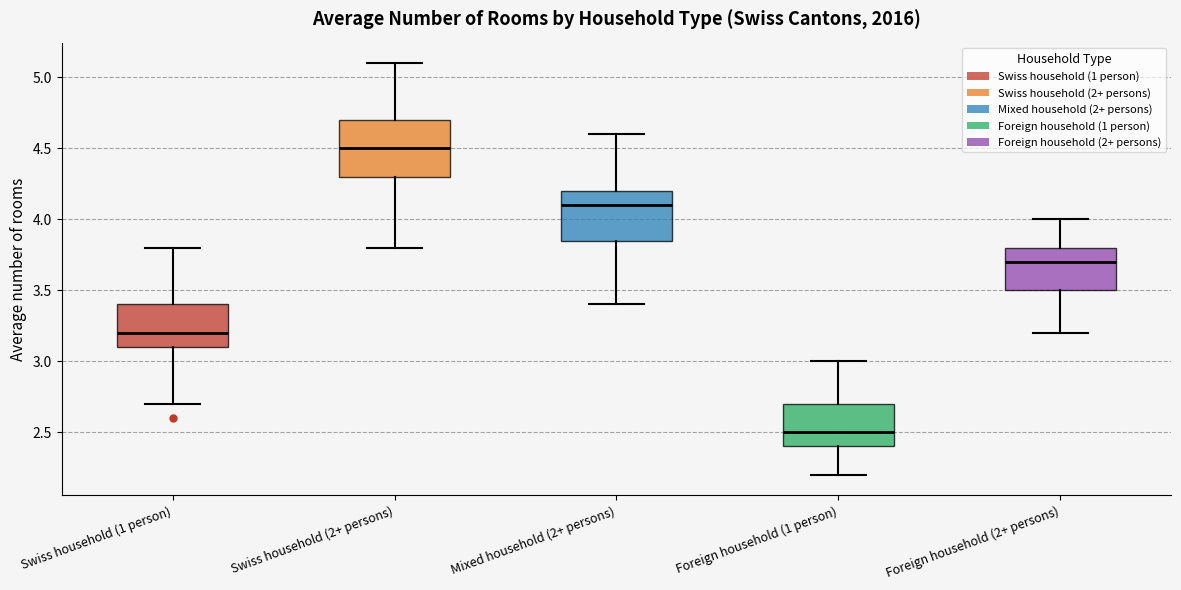

Where does the median line of the box for Mixed household (2+ persons) sit on the y-axis? The values are not printed on the chart, so give them approximately, as read against the axis.

4.10